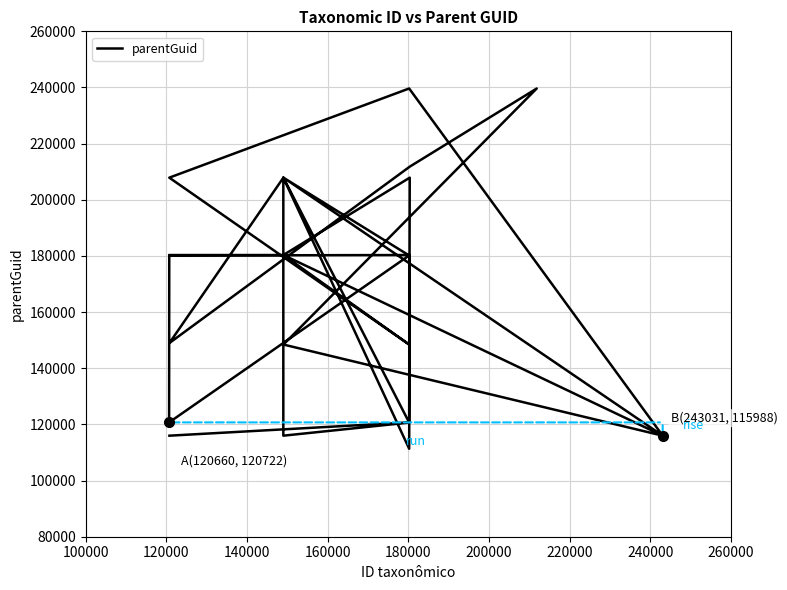

How many lines are shown in the chart?

1